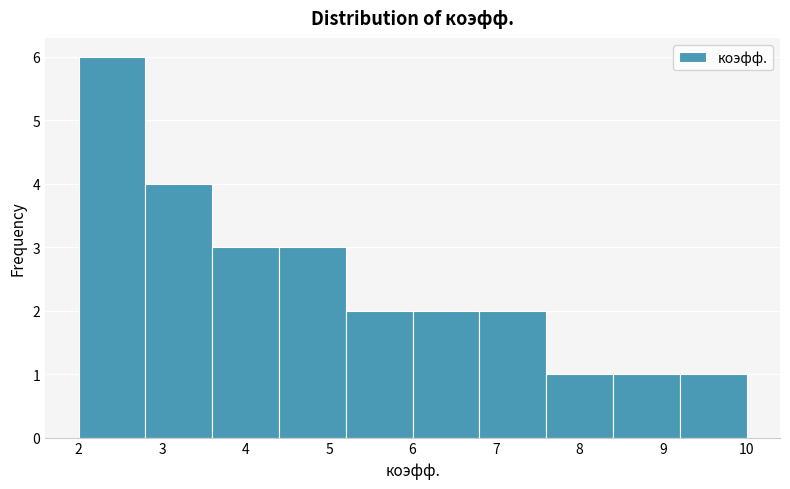

Reading left to right, transcribe this chart: for each bar, give the range it covers on the x-axis and its height. The values are not printed on the chart, so give them approximately, as read against the axis.

2.0 to 2.8: 6
2.8 to 3.6: 4
3.6 to 4.4: 3
4.4 to 5.2: 3
5.2 to 6.0: 2
6.0 to 6.8: 2
6.8 to 7.6: 2
7.6 to 8.4: 1
8.4 to 9.2: 1
9.2 to 10.0: 1